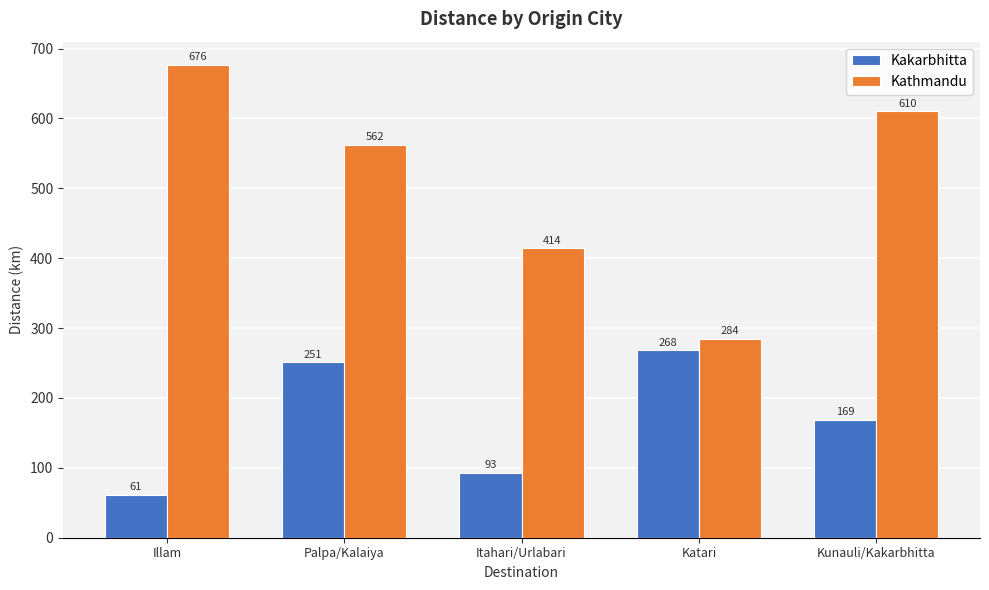

How many groups of bars are there?

5